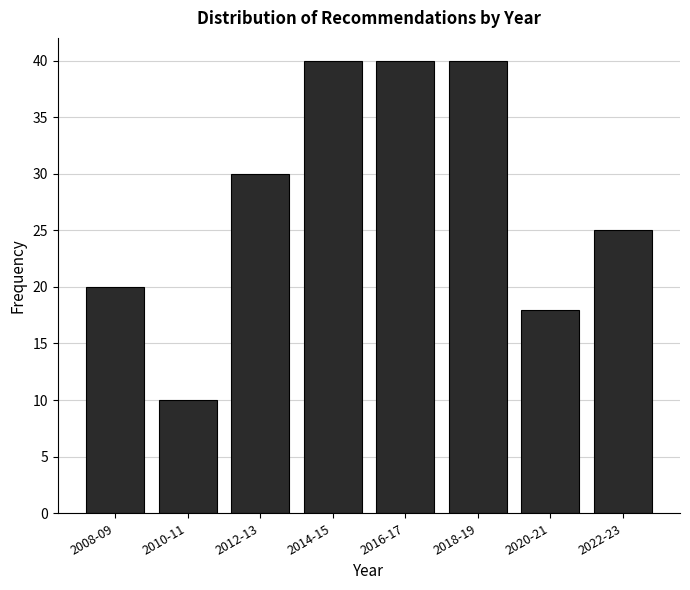

Reading left to right, what are all the values shown in this chart?

2008-09=20	2010-11=10	2012-13=30	2014-15=40	2016-17=40	2018-19=40	2020-21=18	2022-23=25